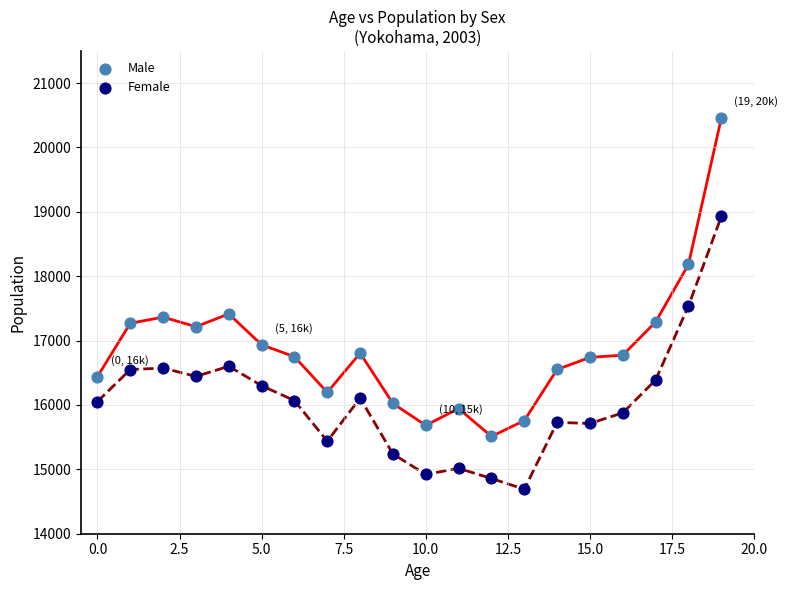

Which series has the largest Y range (max minus min)?

Male